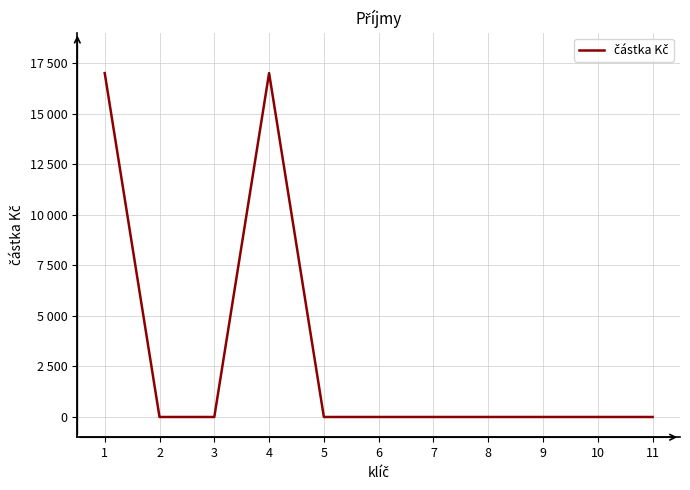

Does the chart have visible grid lines?

Yes